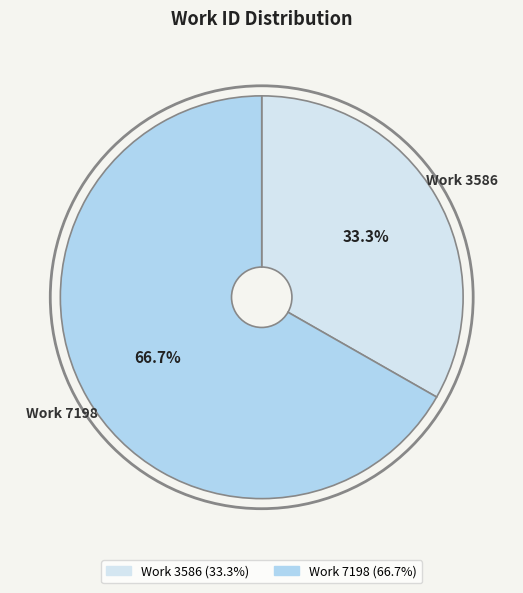

To the nearest percent, what is the difference between the Work 7198 and Work 3586 slice percentages?

33%